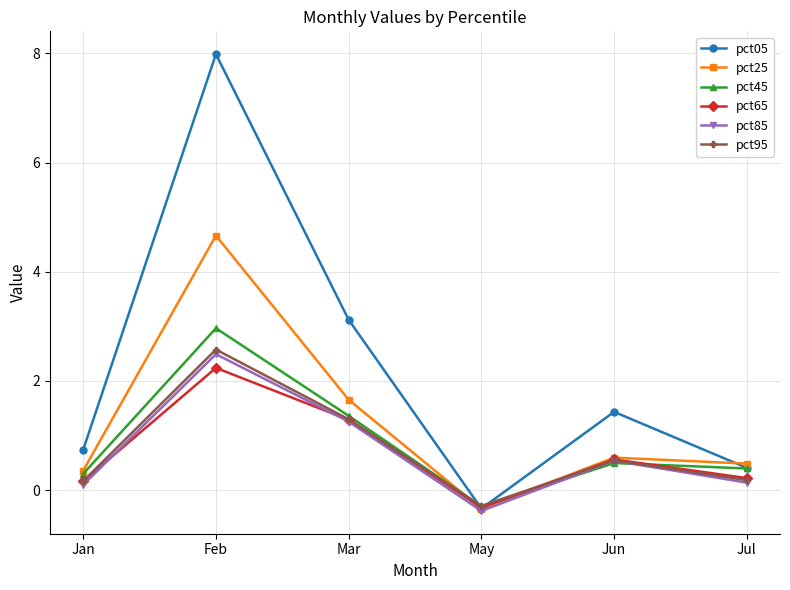

What are all the series names shown in the legend?

pct05, pct25, pct45, pct65, pct85, pct95